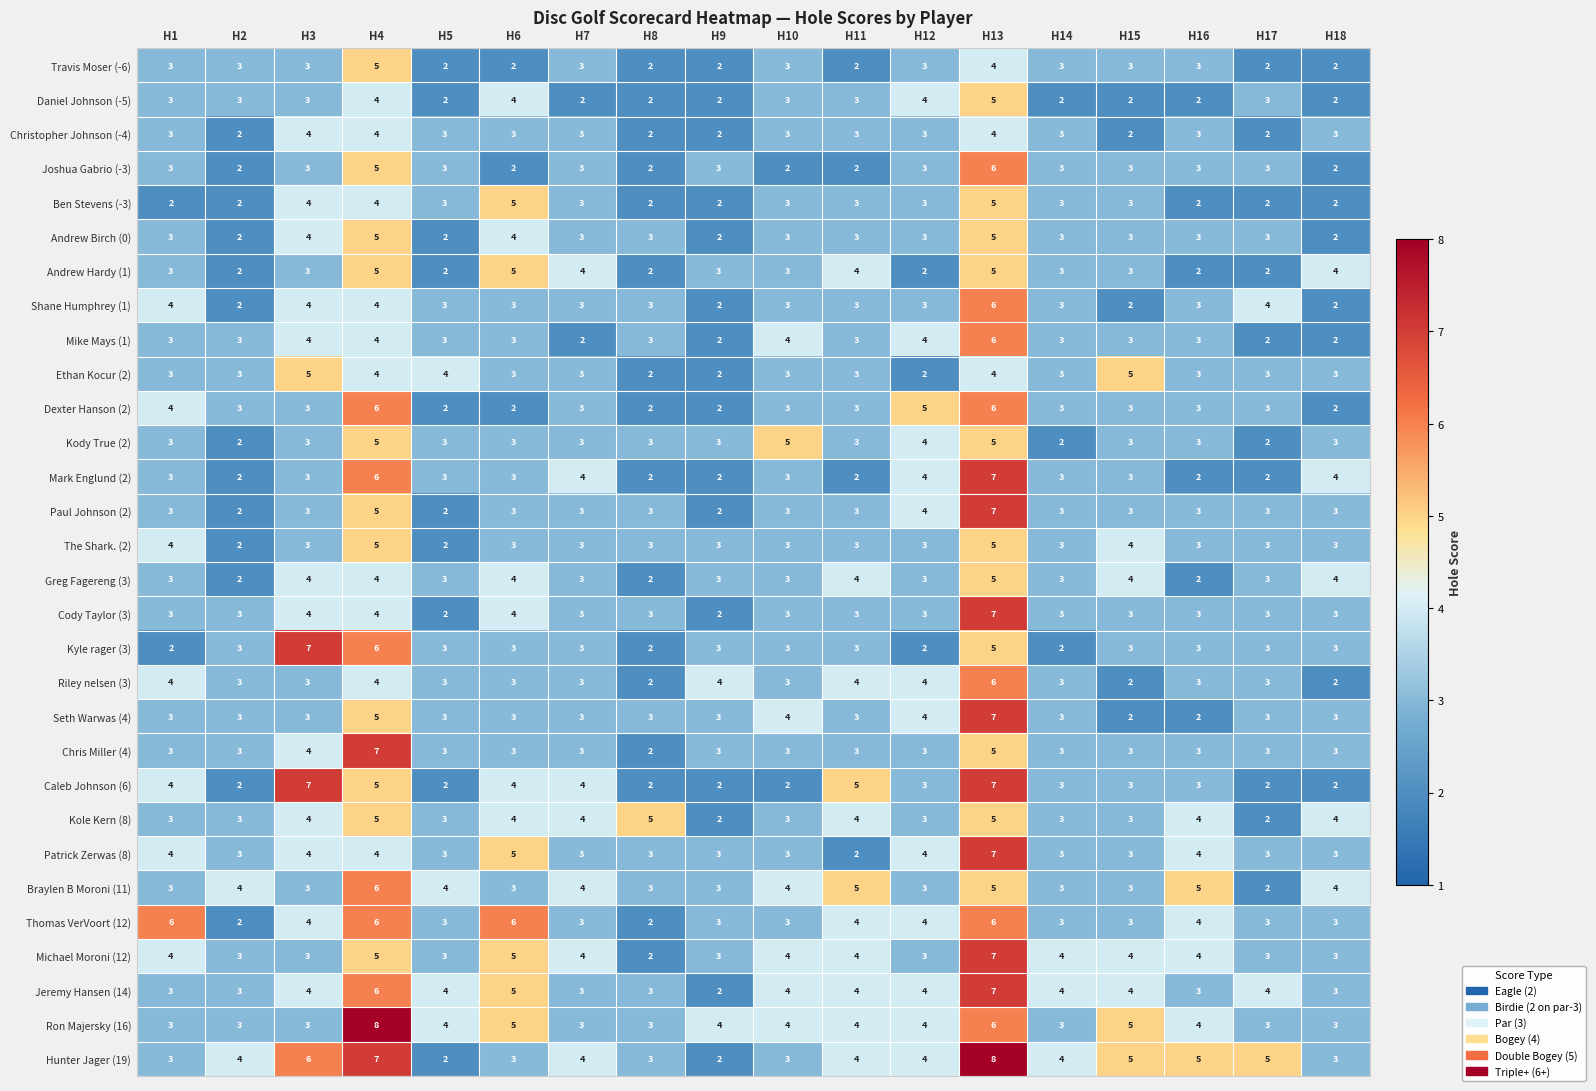

True or false: Michael Moroni (12) has a value of 1 at H14.

False